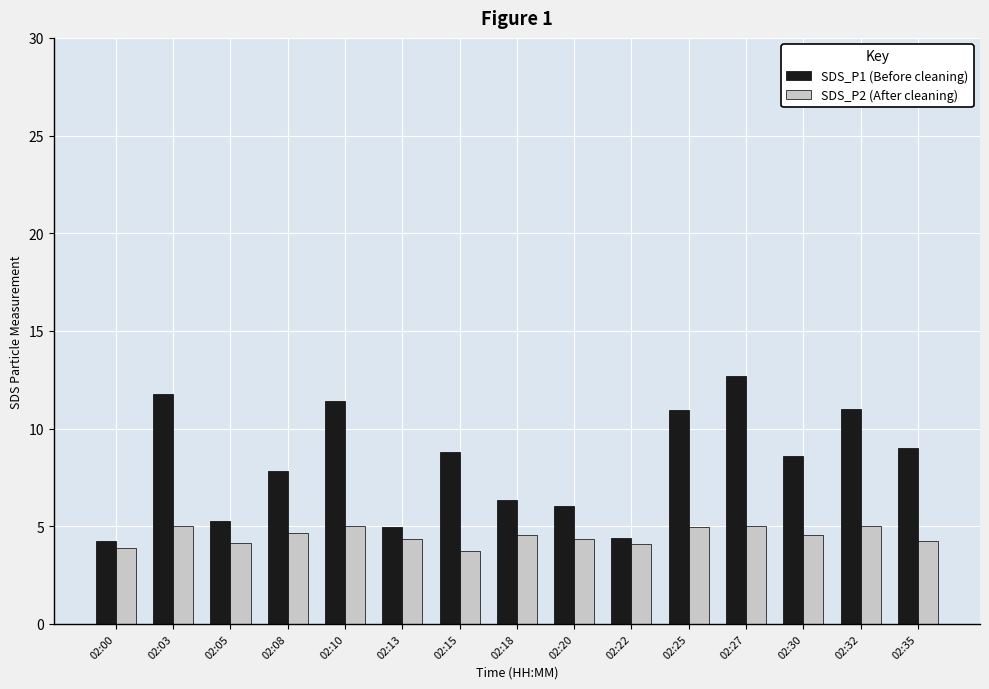

Does the chart contain any negative values?

No